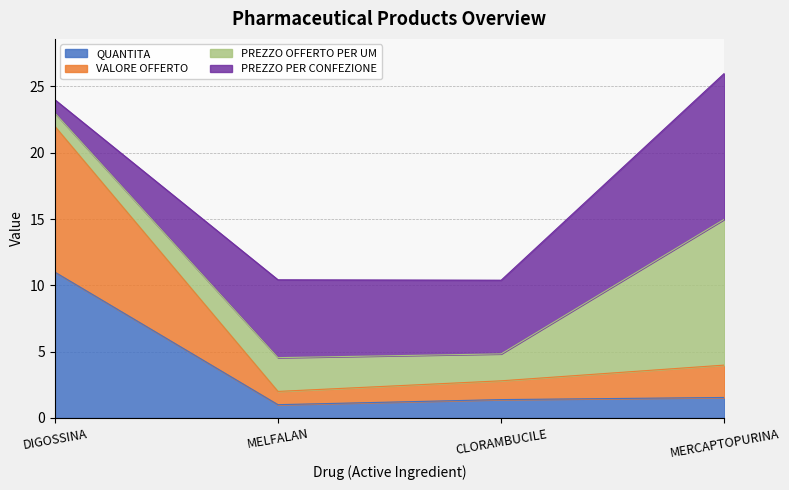

Rank the categories by VALORE OFFERTO value from lowest to highest.

MELFALAN, CLORAMBUCILE, MERCAPTOPURINA, DIGOSSINA